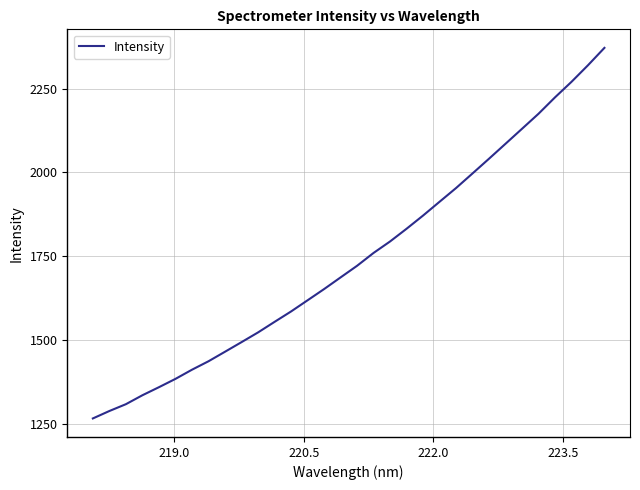

What is the difference between the maximum and minimum values?

1103.9